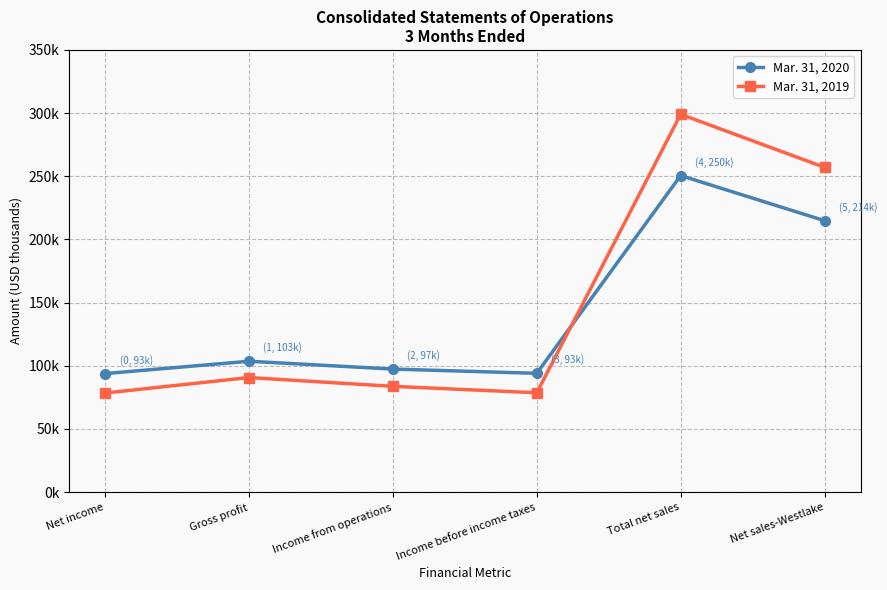

Which series has the largest range (max minus min)?

Mar. 31, 2019